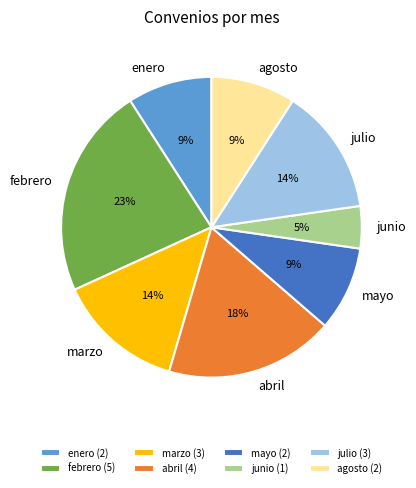

How many segments does this pie chart have?

8